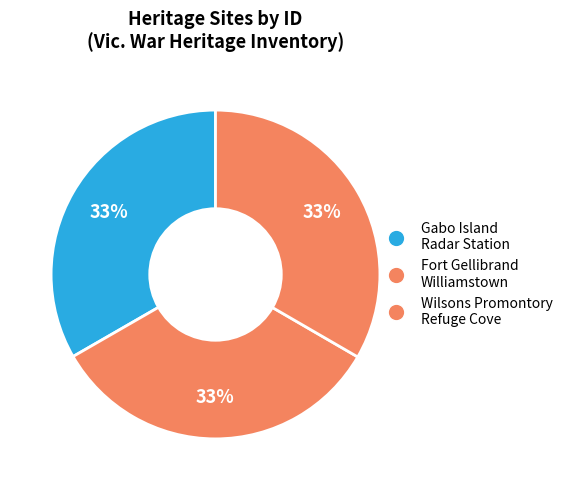

To the nearest percent, what percentage of the pie is Gabo Island Radar Station?

33%